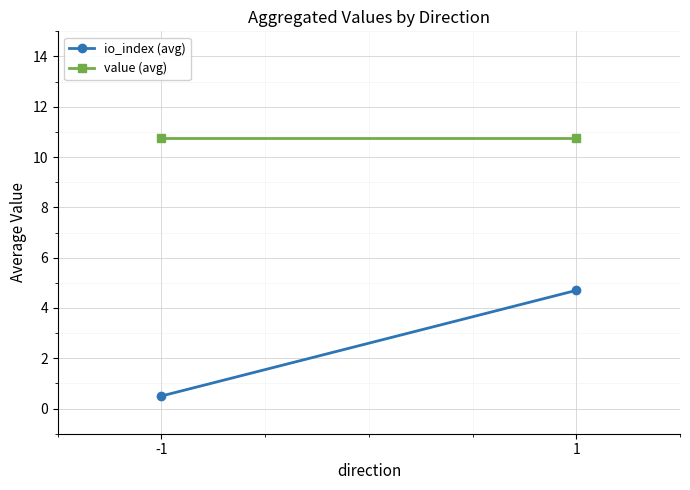

What is the smallest value displayed?

0.5